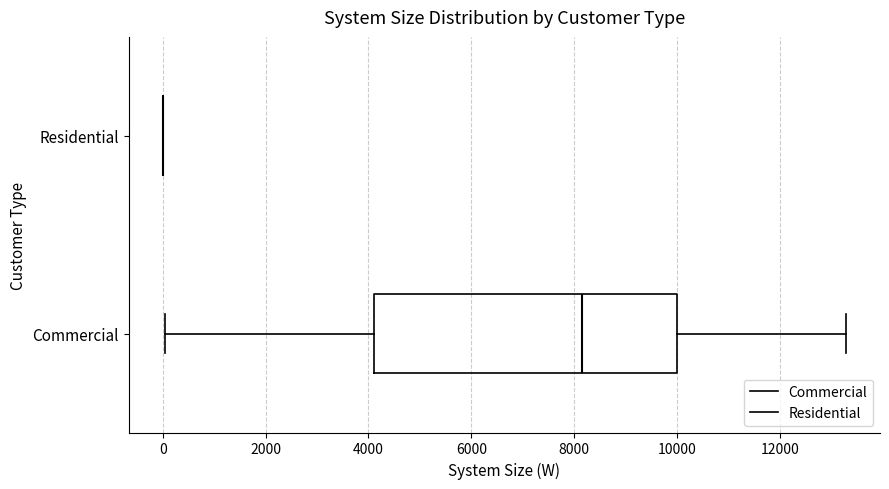

Reading bottom to top, read every box against the x-axis: the position of its median line, the range the box covers, and the ends of its whiskers. The values are not printed on the chart, so give them approximately, as read against the axis.

Commercial: median 8200, box 4200 to 10000, whiskers 0 to 13200
Residential: box collapsed to a line at 0, whiskers 0 to 0